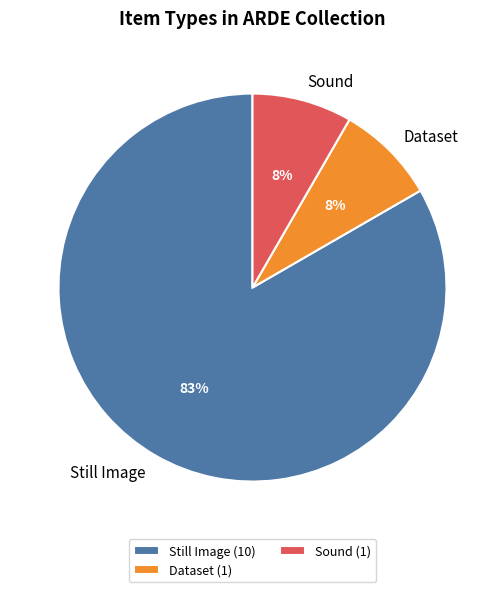

To the nearest percent, what is the average slice percentage?

33%